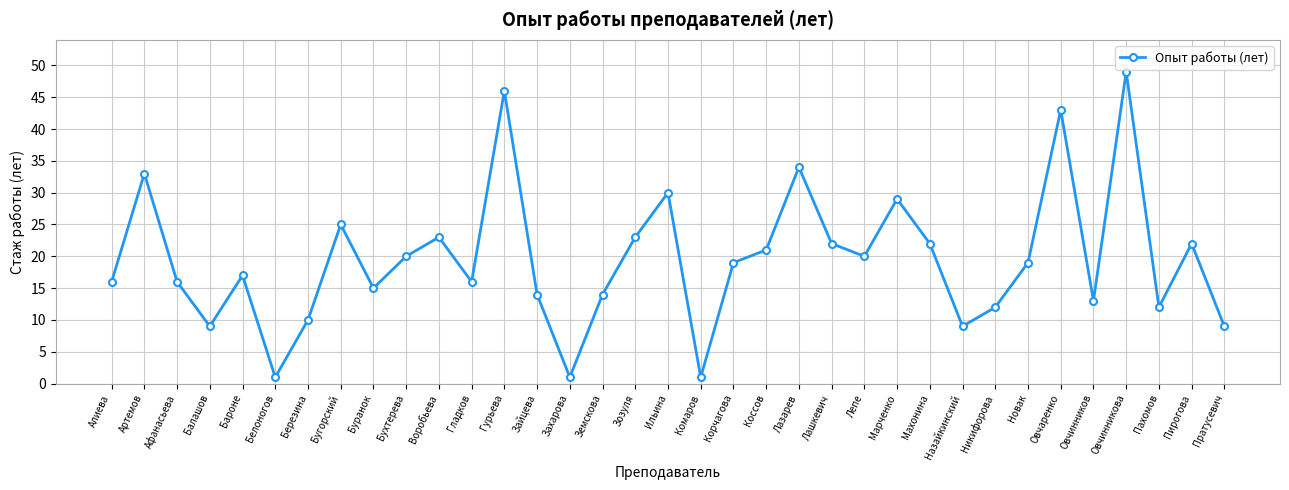

Count the number of categories in the chart.

35